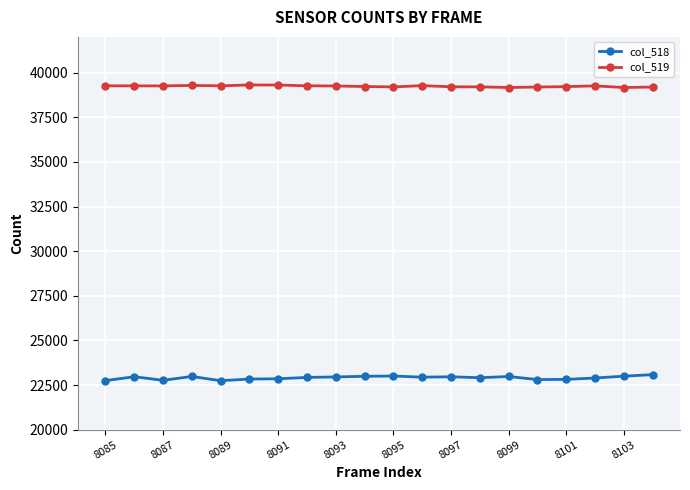

What are all the series names shown in the legend?

col_518, col_519